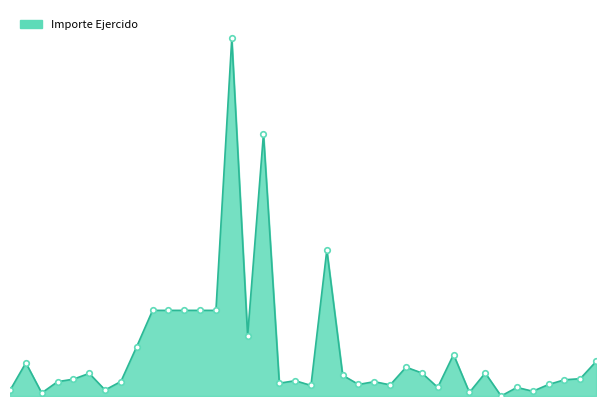

What is the value of the 28th point from the left?

452.0